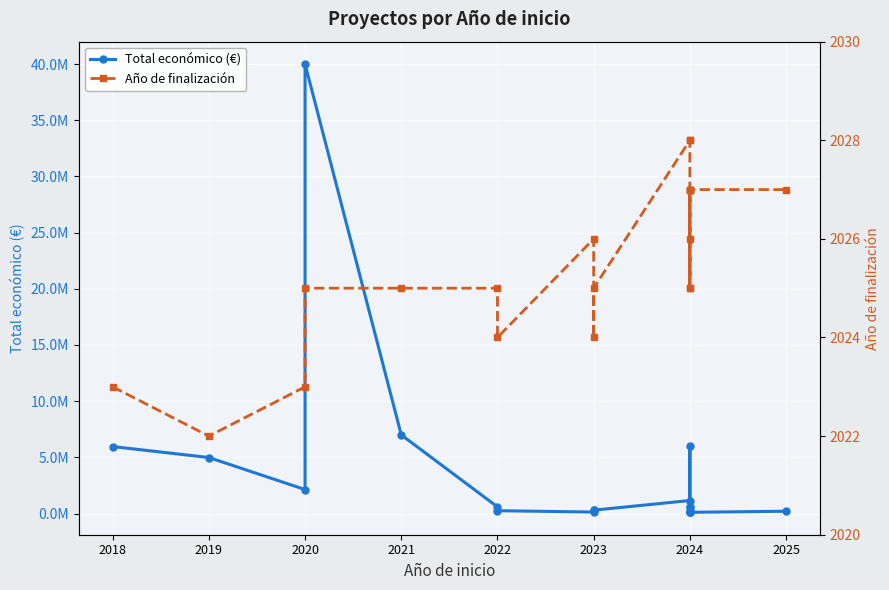

What is the difference between the maximum and minimum values in the Total económico (€) series?

39889832